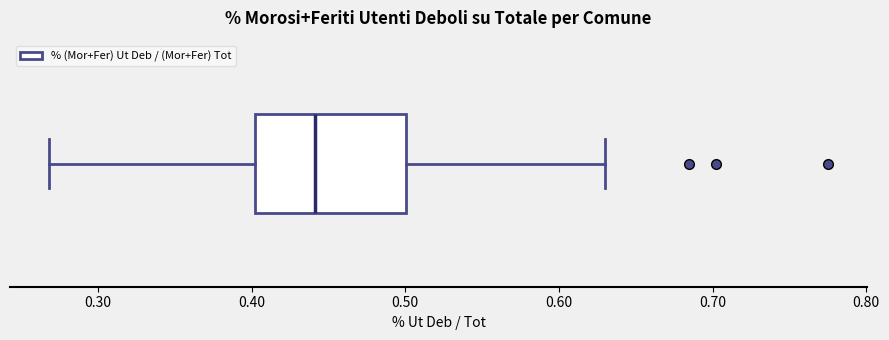

Where is the right edge of the box on the x-axis? The values are not printed on the chart, so give them approximately, as read against the axis.

0.50